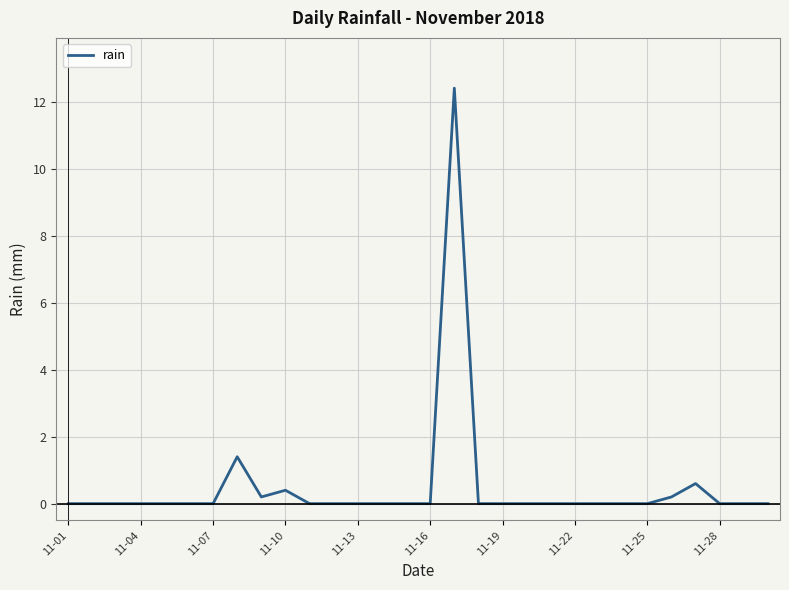

What is the maximum value shown in the chart?

12.4